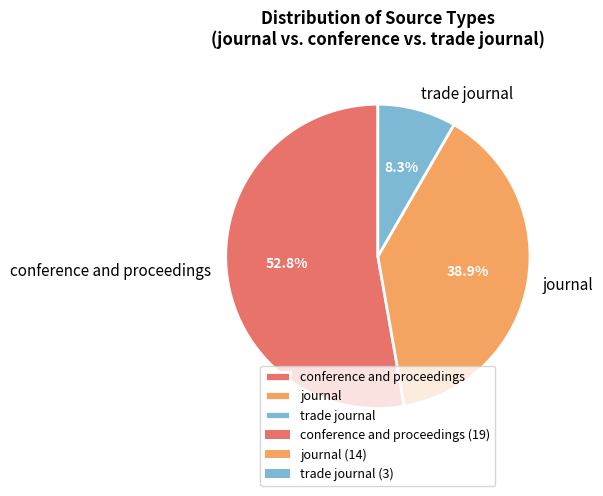

The journal slice represents 49% of the pie. True or false?

False